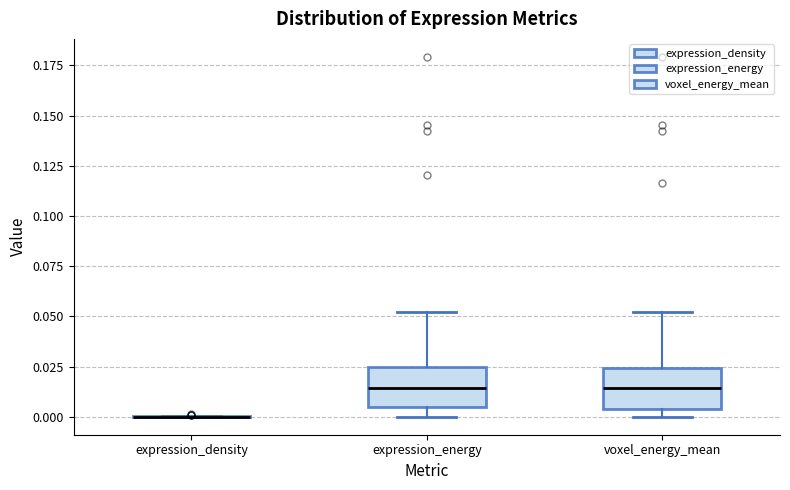

Where is the lower edge of the box for expression_energy on the y-axis? The values are not printed on the chart, so give them approximately, as read against the axis.

0.005